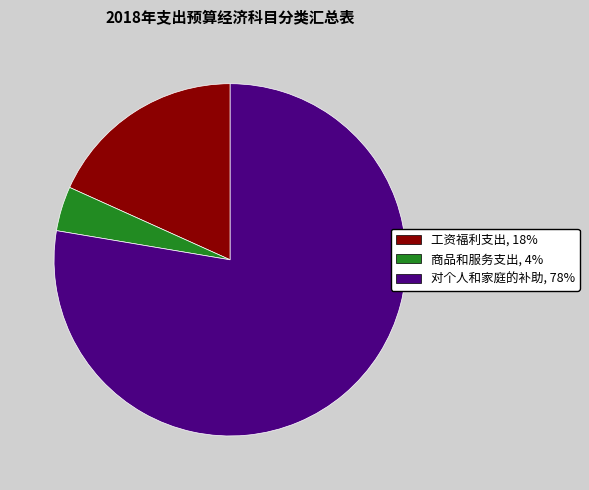

What is the ratio of the value at 商品和服务支出 to the value at 工资福利支出?

0.2